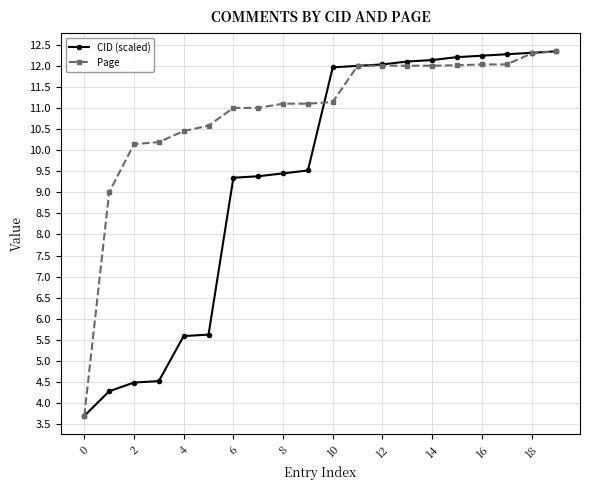

Does the chart have visible grid lines?

Yes